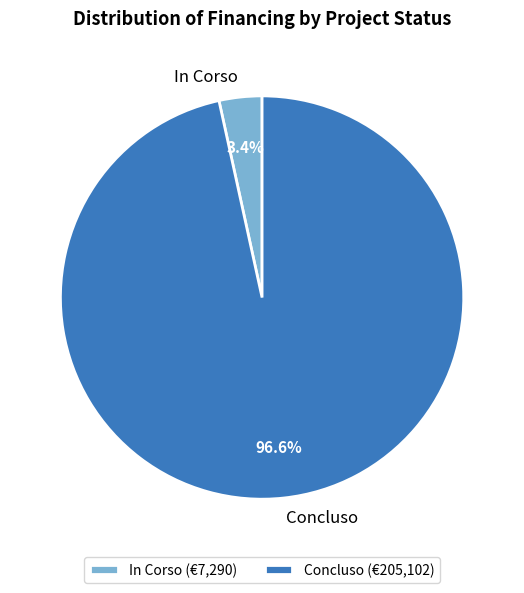

How much of the chart is everything except Concluso?

3.4%